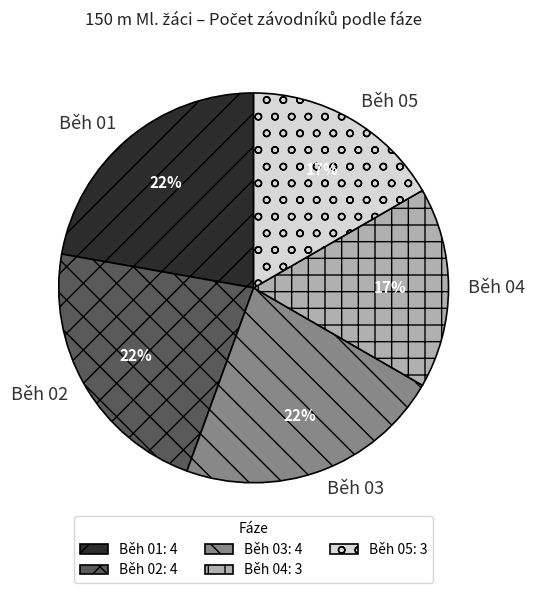

Is it true that Běh 01 is 37% of the pie?

False